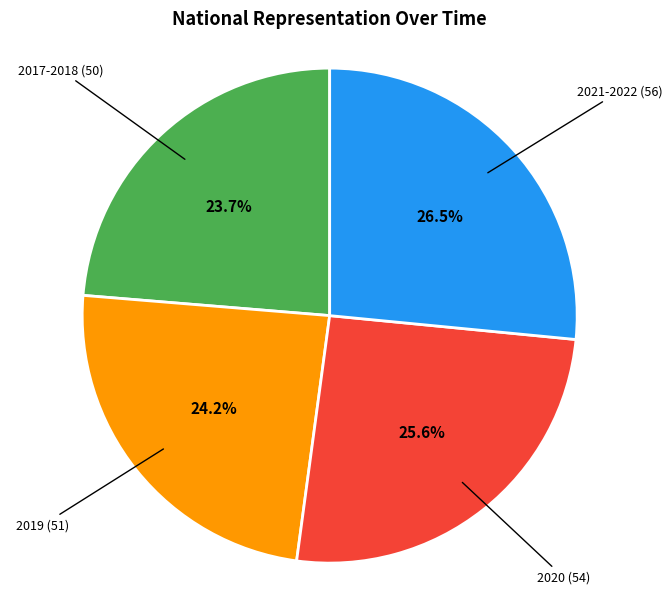

To the nearest percent, what is the difference between the 2017-2018 (50) and 2021-2022 (56) slice percentages?

3%